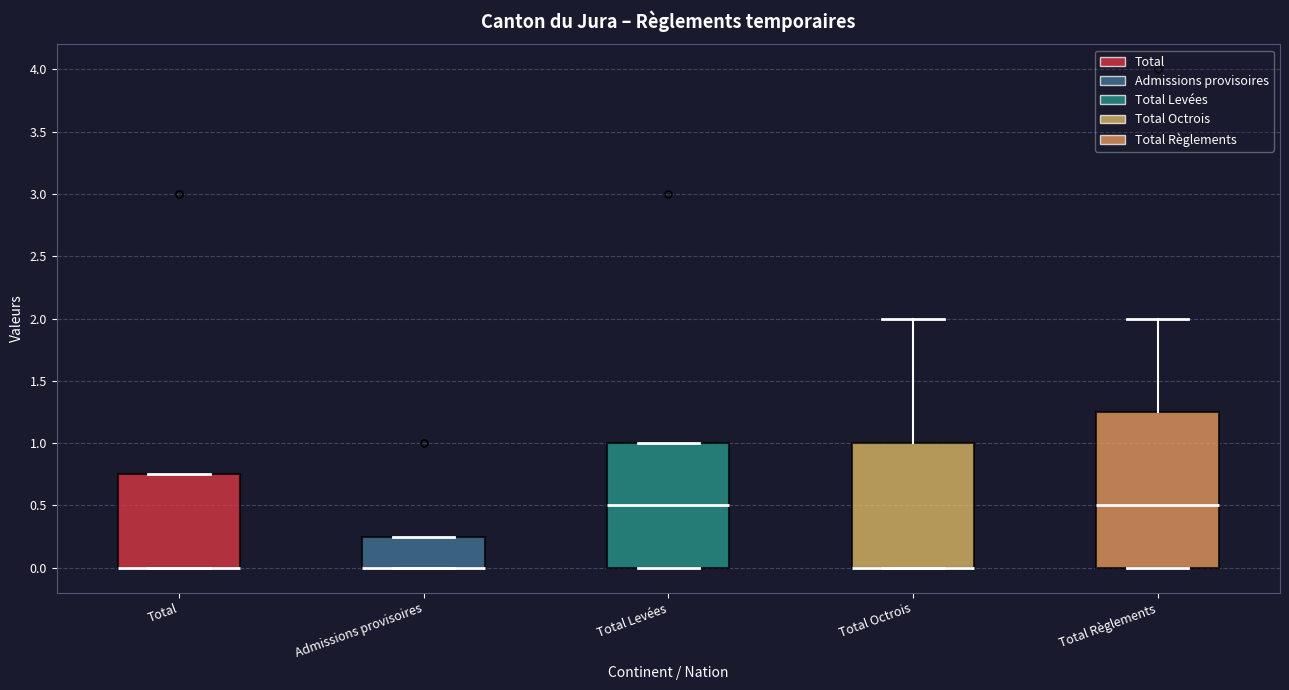

Comparing the boxes themselves (not the whiskers), which one is the tallest?

Total Règlements